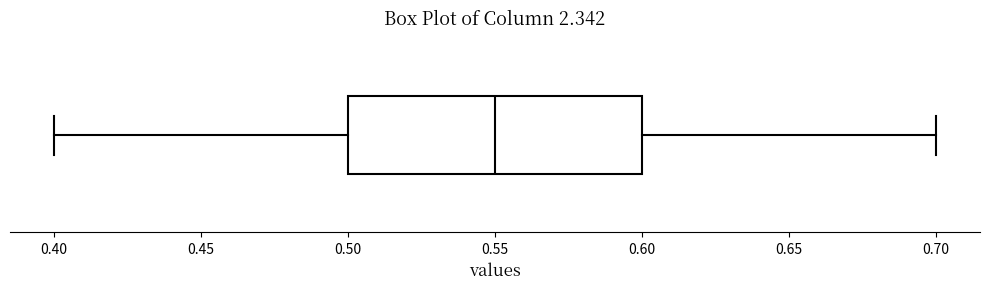

Read this box plot against the x-axis: the position of the median line, the range covered by the box, and the ends of both whiskers. The values are not printed on the chart, so give them approximately, as read against the axis.

median 0.55, box 0.50 to 0.60, whiskers 0.40 to 0.70